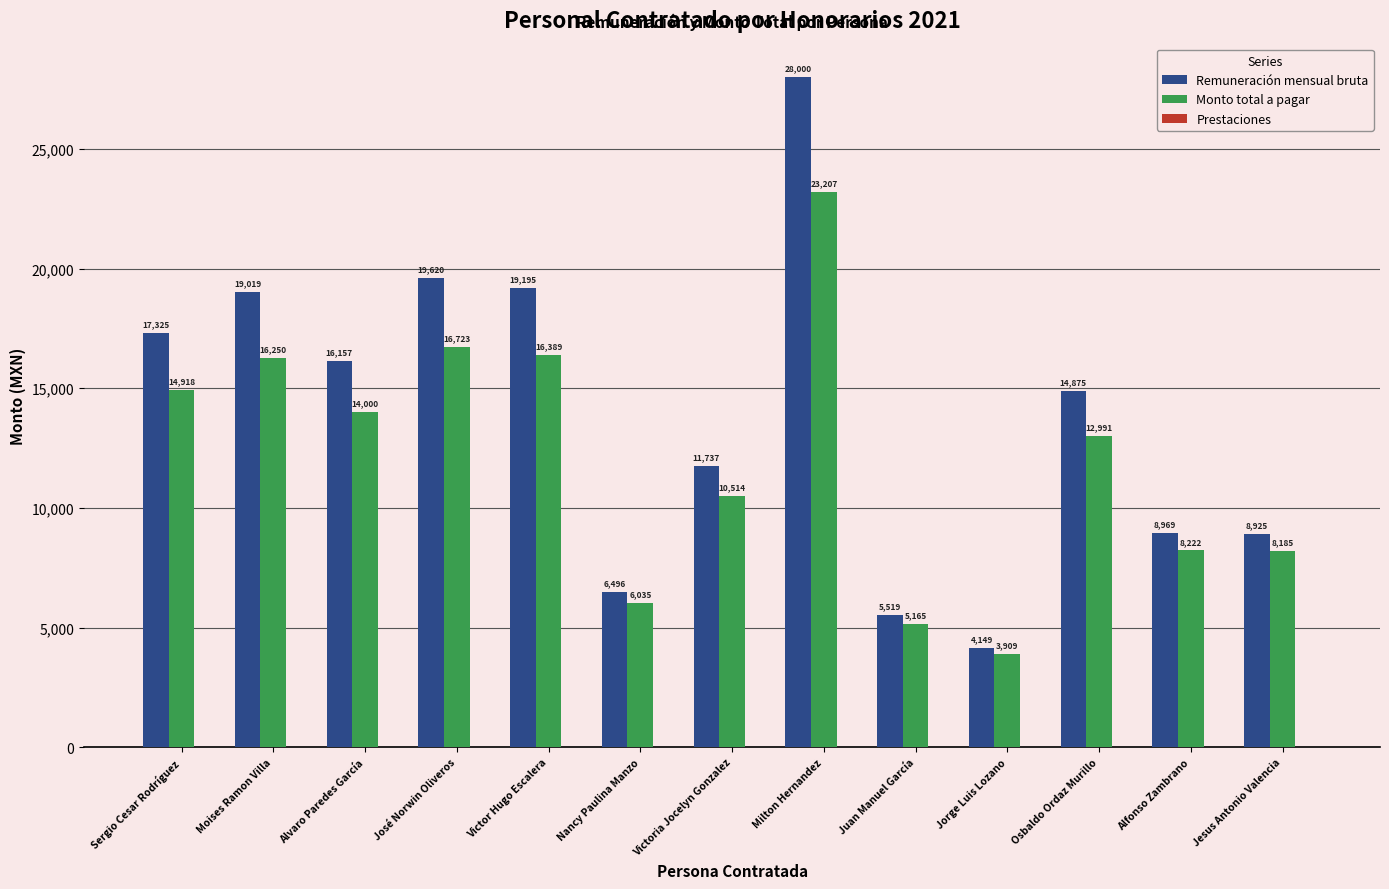

What is the difference between the highest and lowest values at José Norwin Oliveros?

2897.5